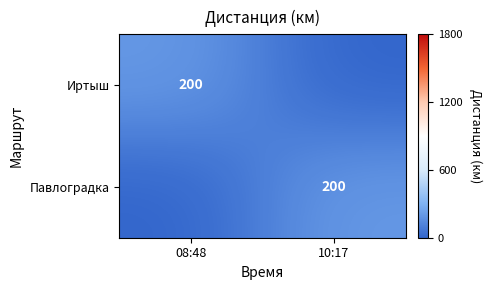

The value of Павлоградка at 10:17 is 200. True or false?

True